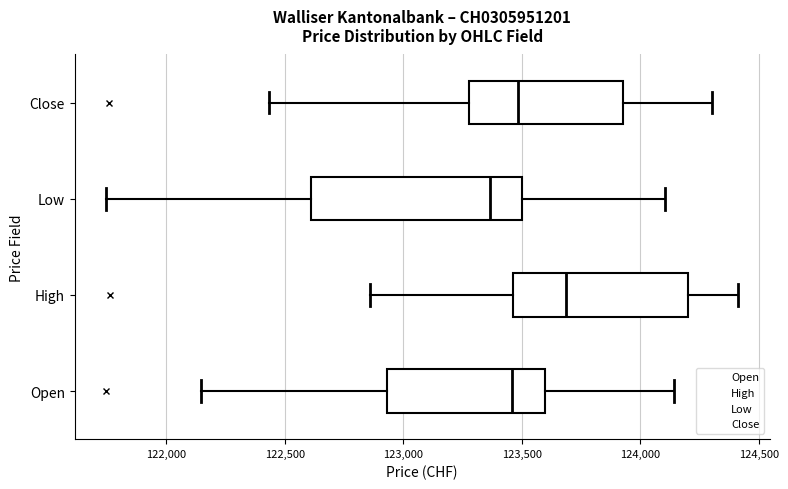

Reading bottom to top, transcribe this box plot: for each box, give where its median line is, the range the box spans, and where its two whiskers end, as read against the x-axis. The values are not printed on the chart, so give them approximately, as read against the axis.

Open: median 123450, box 122950 to 123600, whiskers 122150 to 124150
High: median 123700, box 123450 to 124200, whiskers 122850 to 124400
Low: median 123350, box 122600 to 123500, whiskers 121750 to 124100
Close: median 123500, box 123300 to 123950, whiskers 122450 to 124300